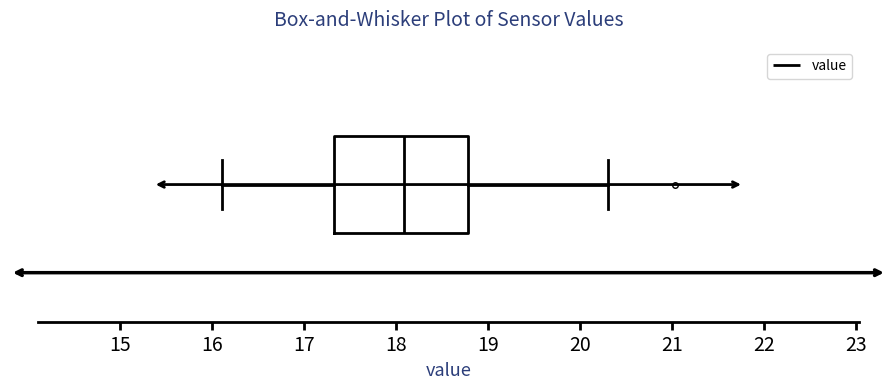

Transcribe this box plot: give where the median line is, the range the box spans, and where the two whiskers end, as read against the x-axis. The values are not printed on the chart, so give them approximately, as read against the axis.

median 18.1, box 17.3 to 18.8, whiskers 16.1 to 20.3